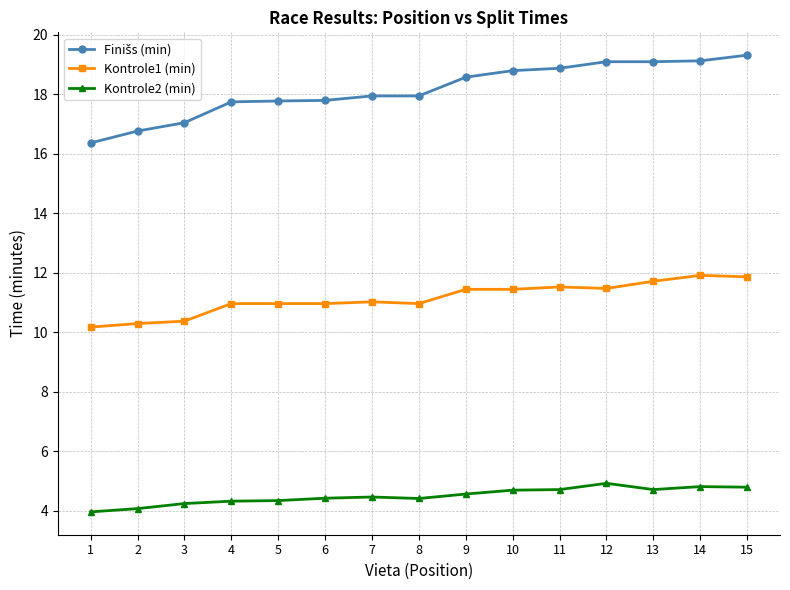

Is it true that Kontrole2 (min) equals 2.8 at 13?

False